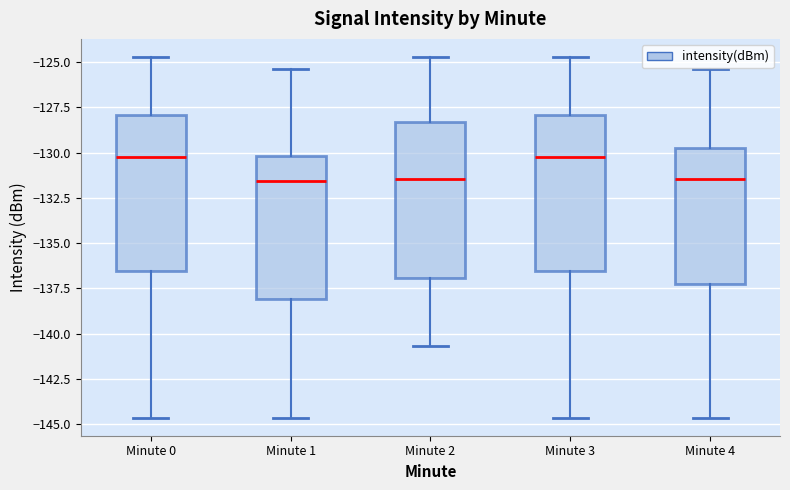

Where does the median line of the box for Minute 2 sit on the y-axis? The values are not printed on the chart, so give them approximately, as read against the axis.

-131.5